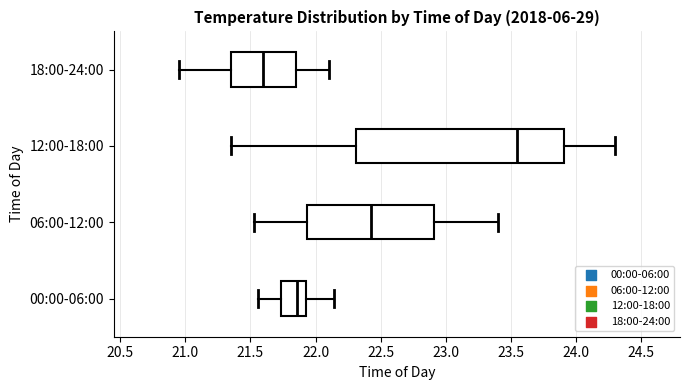

Where does the right whisker of the box for 00:00-06:00 end on the x-axis? The values are not printed on the chart, so give them approximately, as read against the axis.

22.15